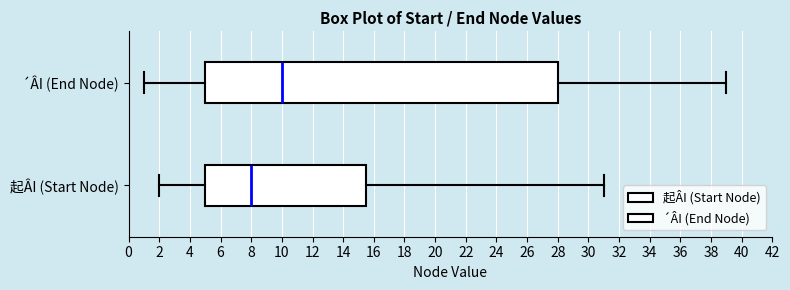

Reading bottom to top, read every box against the x-axis: the position of its median line, the range the box covers, and the ends of its whiskers. The values are not printed on the chart, so give them approximately, as read against the axis.

起ÂI (Start Node): median 8.0, box 5.0 to 15.6, whiskers 2.0 to 31.0
´ÂI (End Node): median 10.0, box 5.0 to 28.0, whiskers 1.0 to 39.0